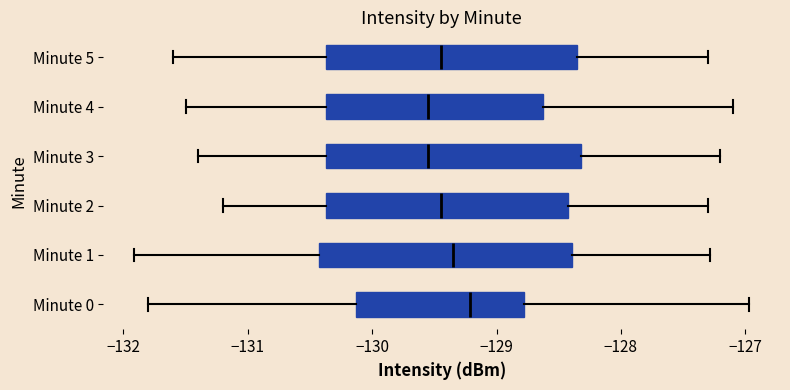

Reading bottom to top, read every box against the x-axis: the position of its median line, the range the box covers, and the ends of its whiskers. The values are not printed on the chart, so give them approximately, as read against the axis.

Minute 0: median -129.2, box -130.1 to -128.8, whiskers -131.8 to -127.0
Minute 1: median -129.3, box -130.4 to -128.4, whiskers -131.9 to -127.3
Minute 2: median -129.4, box -130.4 to -128.4, whiskers -131.2 to -127.3
Minute 3: median -129.5, box -130.4 to -128.3, whiskers -131.4 to -127.2
Minute 4: median -129.5, box -130.4 to -128.6, whiskers -131.5 to -127.1
Minute 5: median -129.4, box -130.4 to -128.3, whiskers -131.6 to -127.3